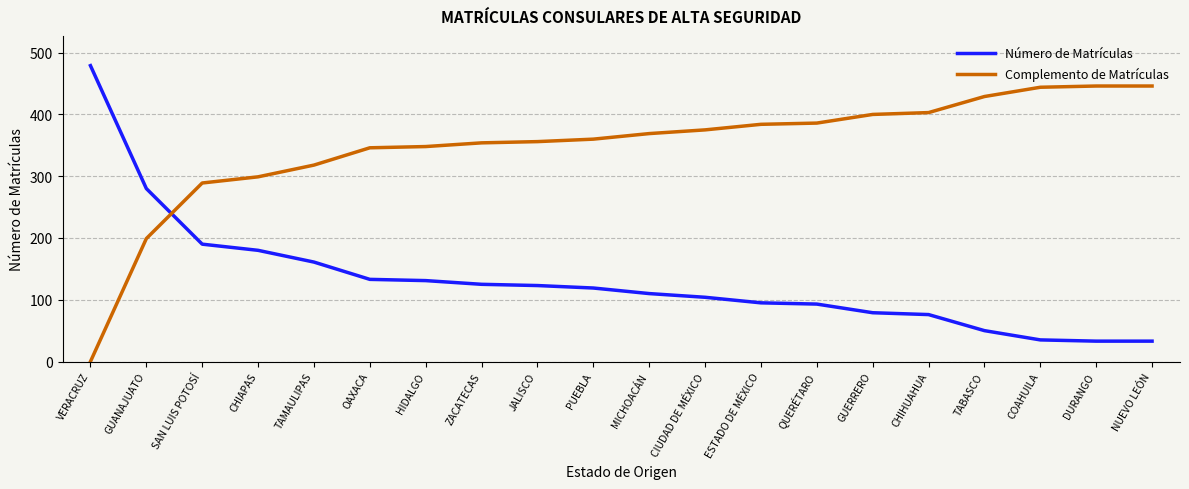

List the series in order of their overall mean, highest first.

Complemento de Matrículas, Número de Matrículas